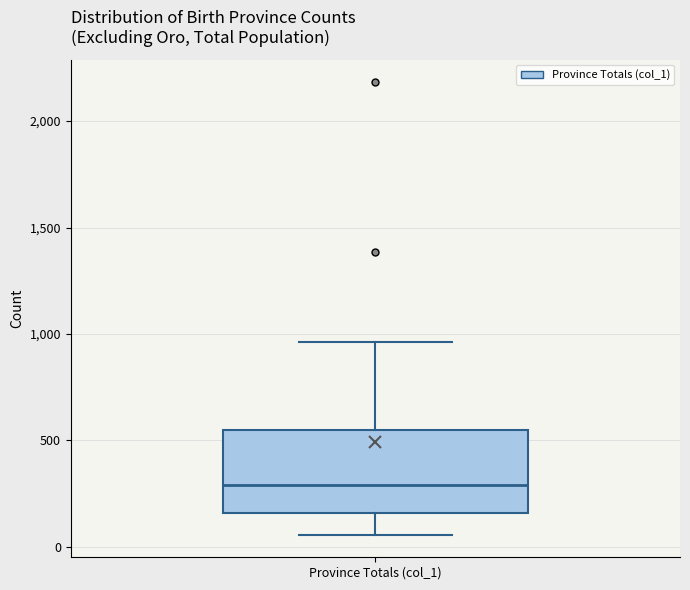

Where is the lower edge of the box for Province Totals (col_1) on the y-axis? The values are not printed on the chart, so give them approximately, as read against the axis.

150